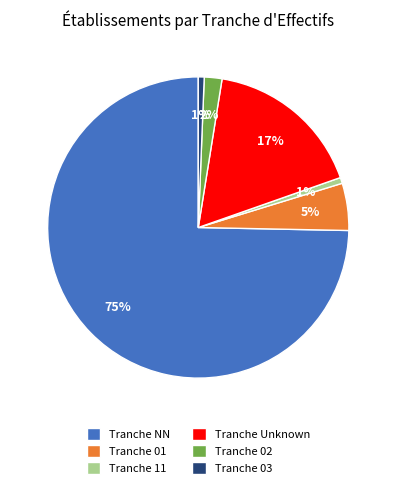

What is the ratio of the value at Tranche Unknown to the value at Tranche 01?

3.4